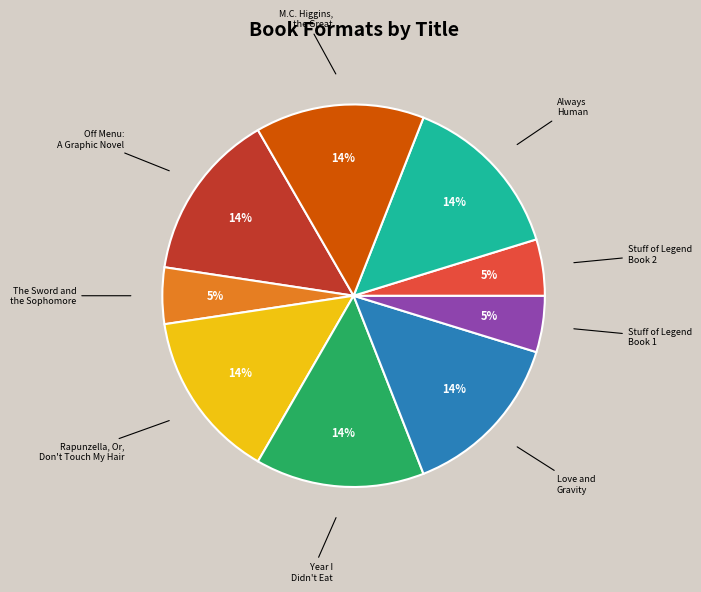

Combined, do Love and Gravity and Off Menu: A Graphic Novel account for over 50%?

No